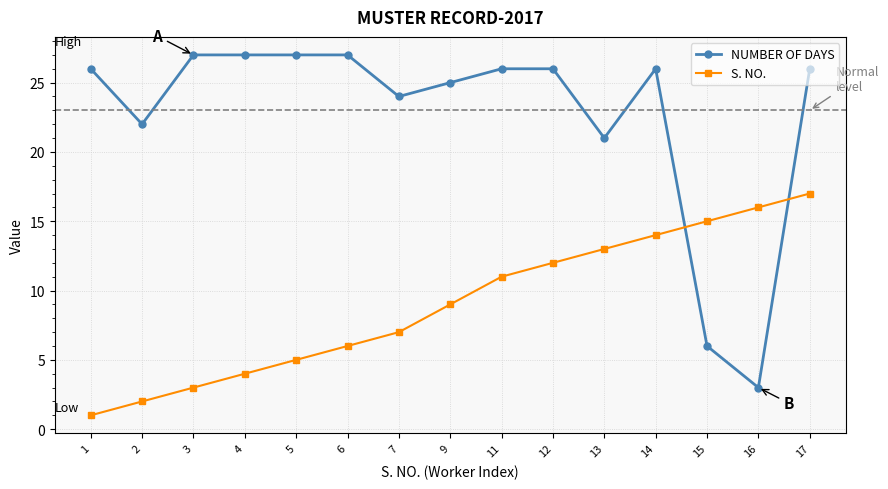

What is the value of the NUMBER OF DAYS point at the 8th from the left?

25